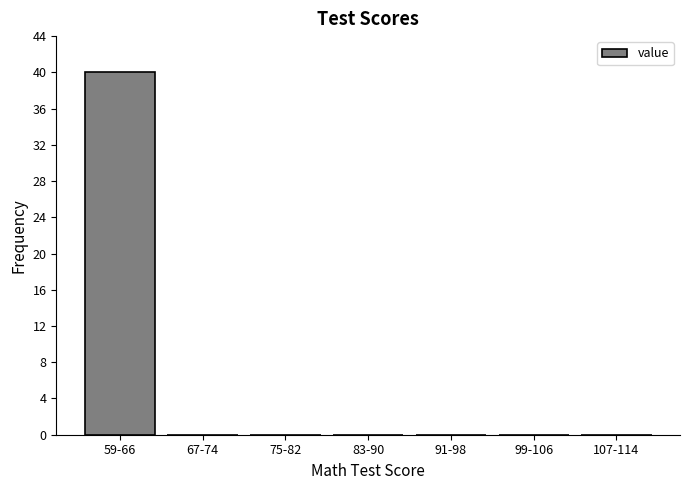

Reading left to right, what are all the values shown in this chart?

59-66=40	67-74=0	75-82=0	83-90=0	91-98=0	99-106=0	107-114=0